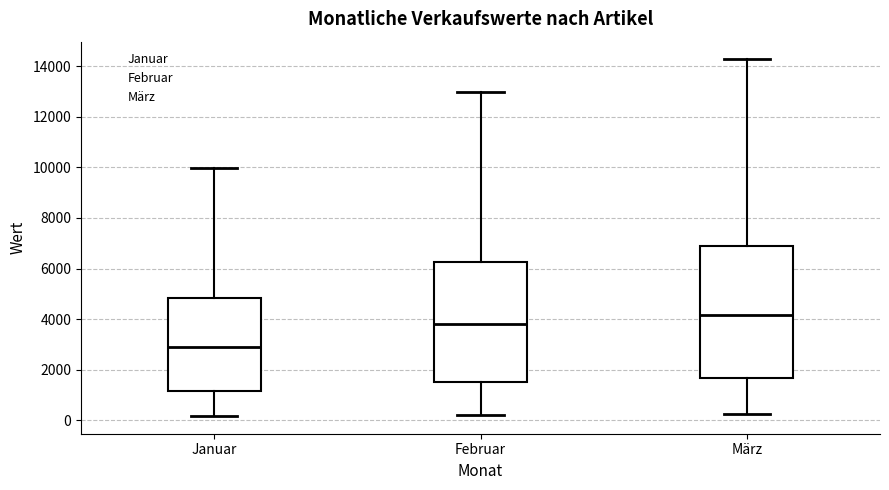

Comparing the boxes themselves (not the whiskers), which one is the tallest?

März